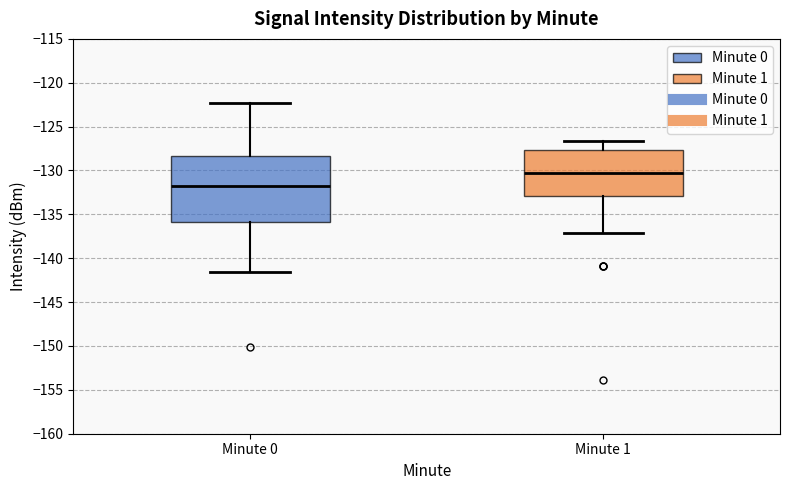

Comparing the boxes themselves (not the whiskers), which one is the tallest?

Minute 0